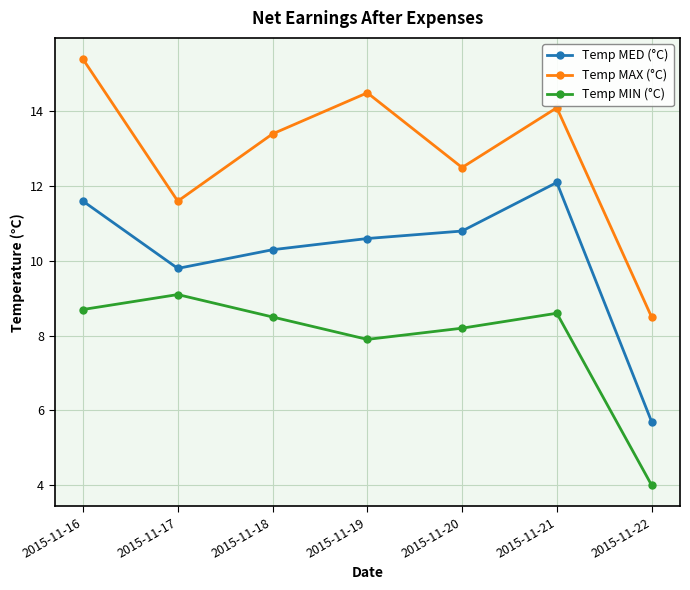

Reading left to right, list all the values displayed in this chart.

Temp MED (°C): 11.6	9.8	10.3	10.6	10.8	12.1	5.7
Temp MAX (°C): 15.4	11.6	13.4	14.5	12.5	14.1	8.5
Temp MIN (°C): 8.7	9.1	8.5	7.9	8.2	8.6	4.0